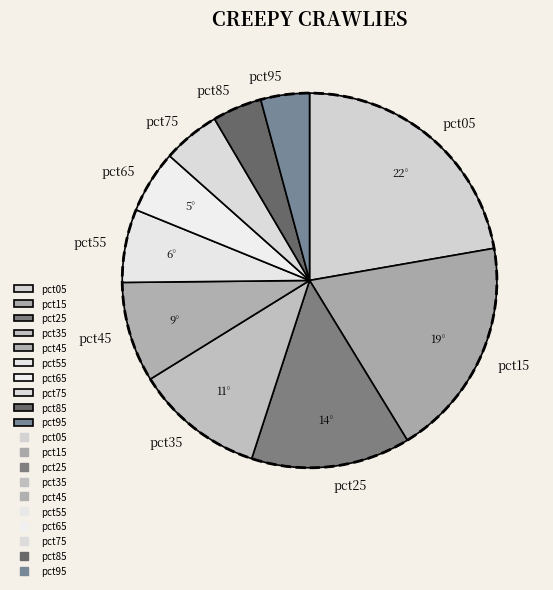

What is the ratio of the value at pct15 to the value at pct35?

1.7